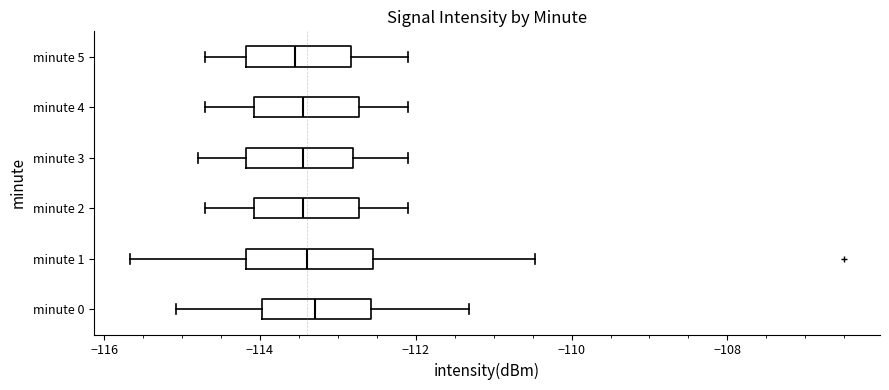

Comparing the boxes themselves (not the whiskers), which one is the widest?

minute 1